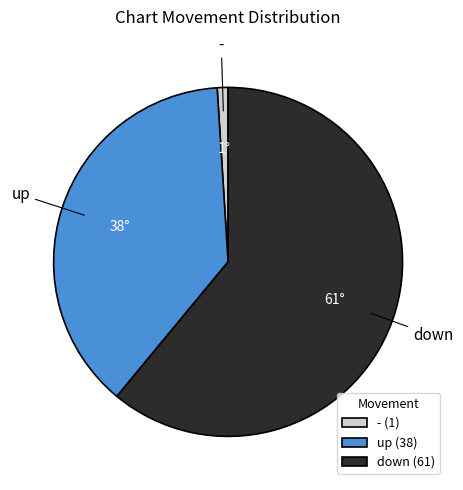

Rank the categories by value from lowest to highest.

-, up, down